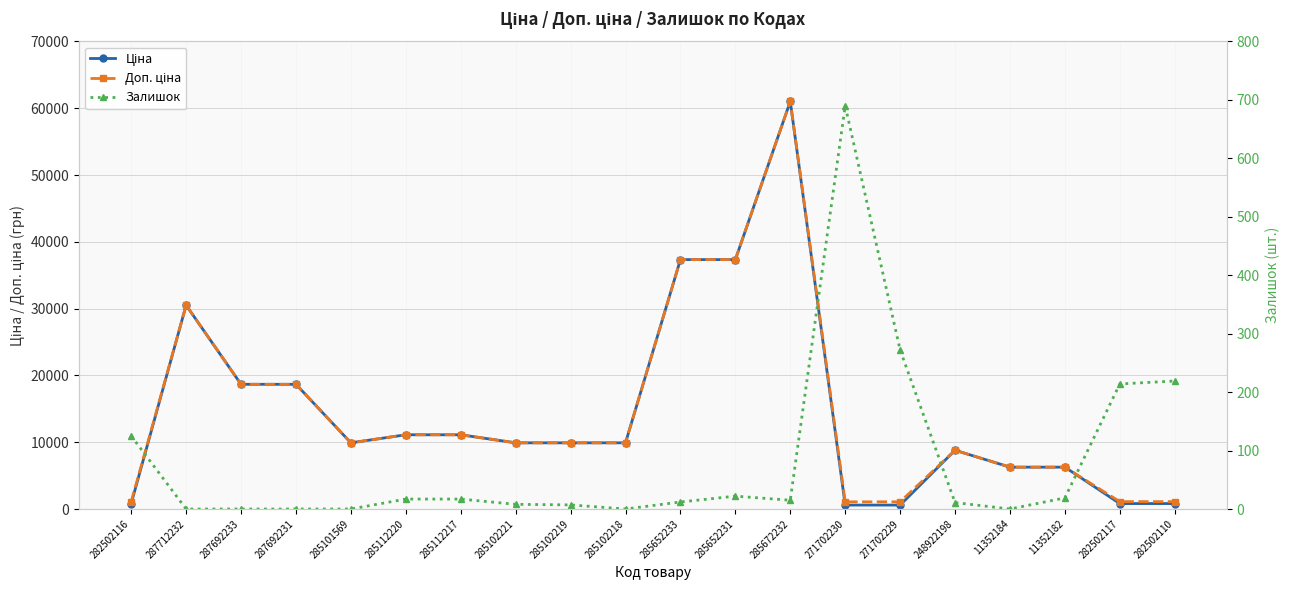

At which category does the chart reach its minimum across all series?

287712232